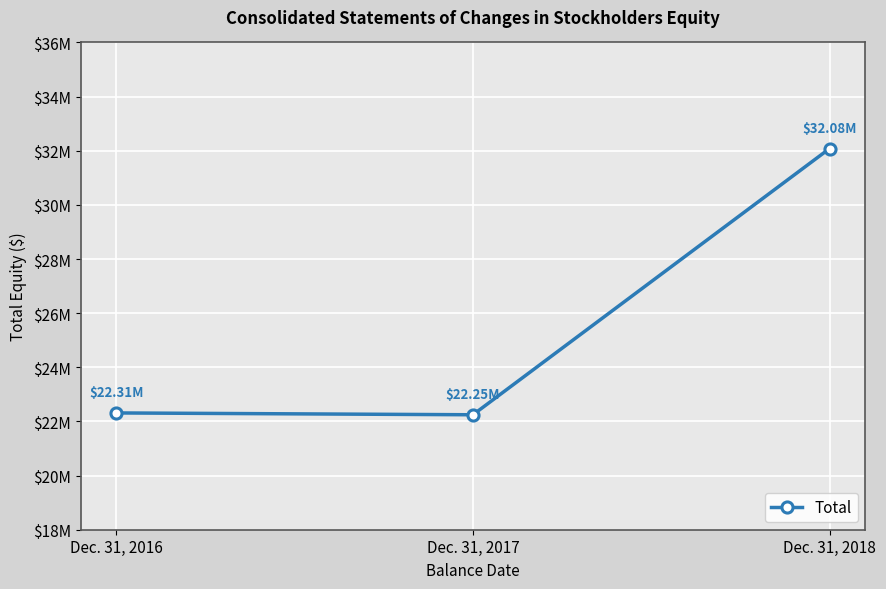

Which has a higher value, Dec. 31, 2016 or Dec. 31, 2017?

Dec. 31, 2016